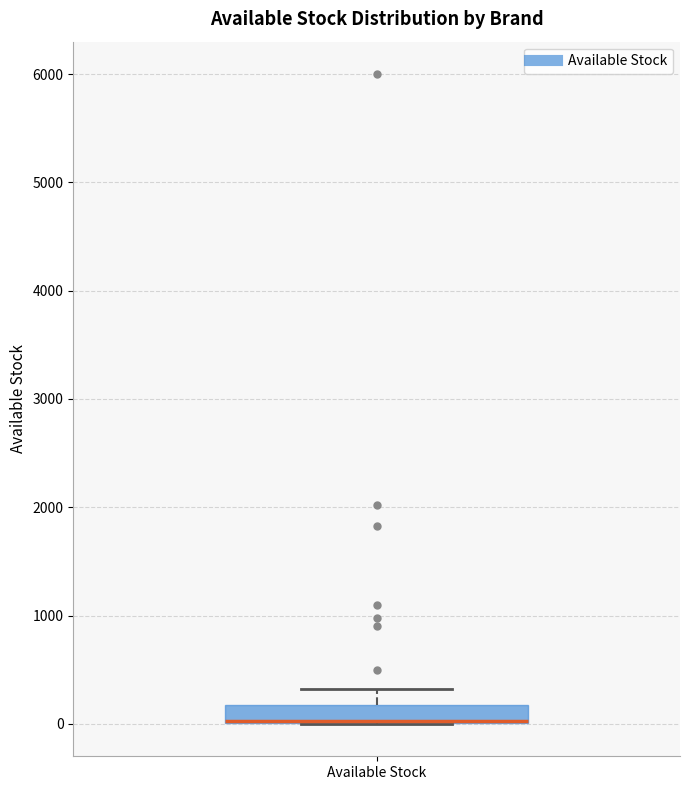

Transcribe this box plot: give where the median line is, the range the box spans, and where the two whiskers end, as read against the y-axis. The values are not printed on the chart, so give them approximately, as read against the axis.

median 0 (drawn on the box's lower edge), box 0 to 200, whiskers 0 to 300